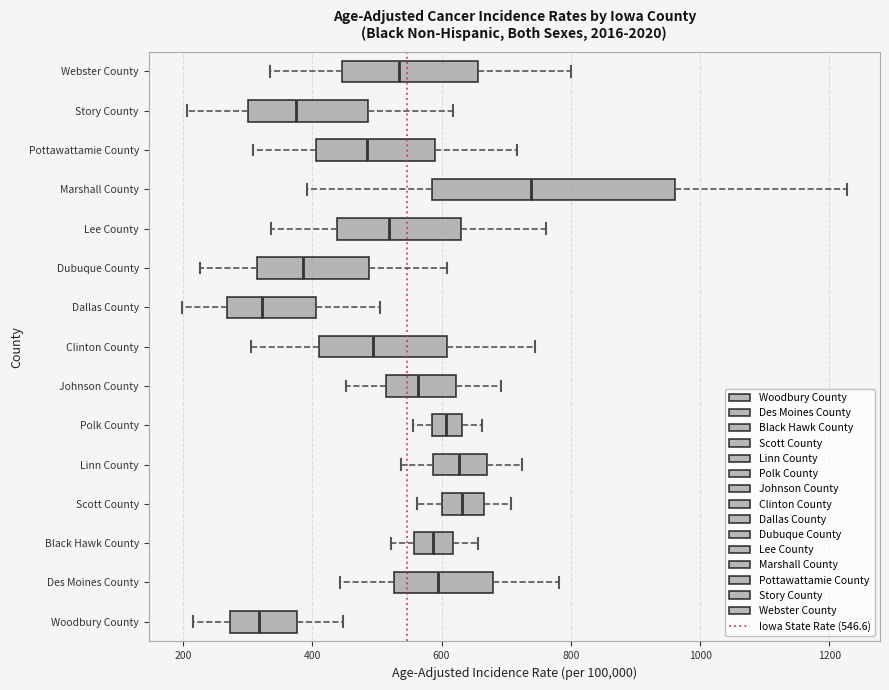

Where is the left edge of the box for Dallas County on the x-axis? The values are not printed on the chart, so give them approximately, as read against the axis.

260